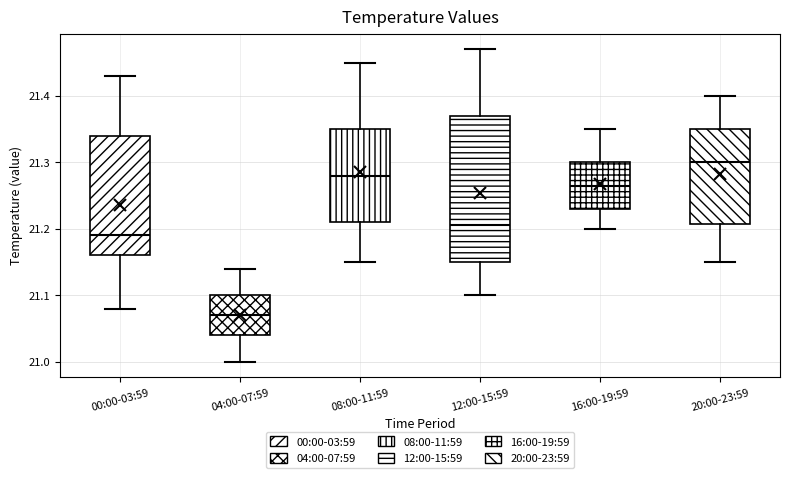

Reading left to right, transcribe this box plot: for each box, give where its median line is, the range the box spans, and where its two whiskers end, as read against the y-axis. The values are not printed on the chart, so give them approximately, as read against the axis.

00:00-03:59: median 21.19, box 21.16 to 21.34, whiskers 21.08 to 21.43
04:00-07:59: median 21.07, box 21.04 to 21.10, whiskers 21.00 to 21.14
08:00-11:59: median 21.28, box 21.21 to 21.35, whiskers 21.15 to 21.45
12:00-15:59: median 21.21, box 21.15 to 21.37, whiskers 21.10 to 21.47
16:00-19:59: median 21.27, box 21.23 to 21.30, whiskers 21.20 to 21.35
20:00-23:59: median 21.30, box 21.21 to 21.35, whiskers 21.15 to 21.40